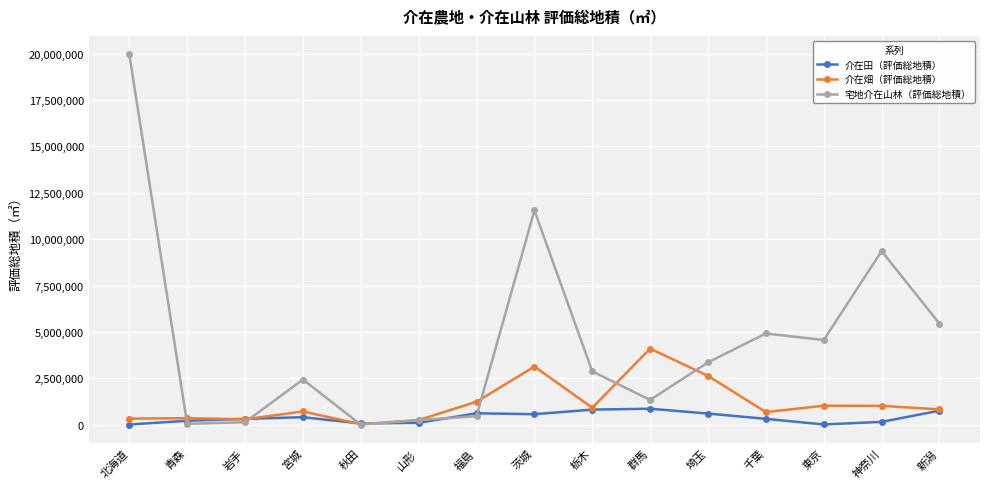

What position from the left is 埼玉?

11